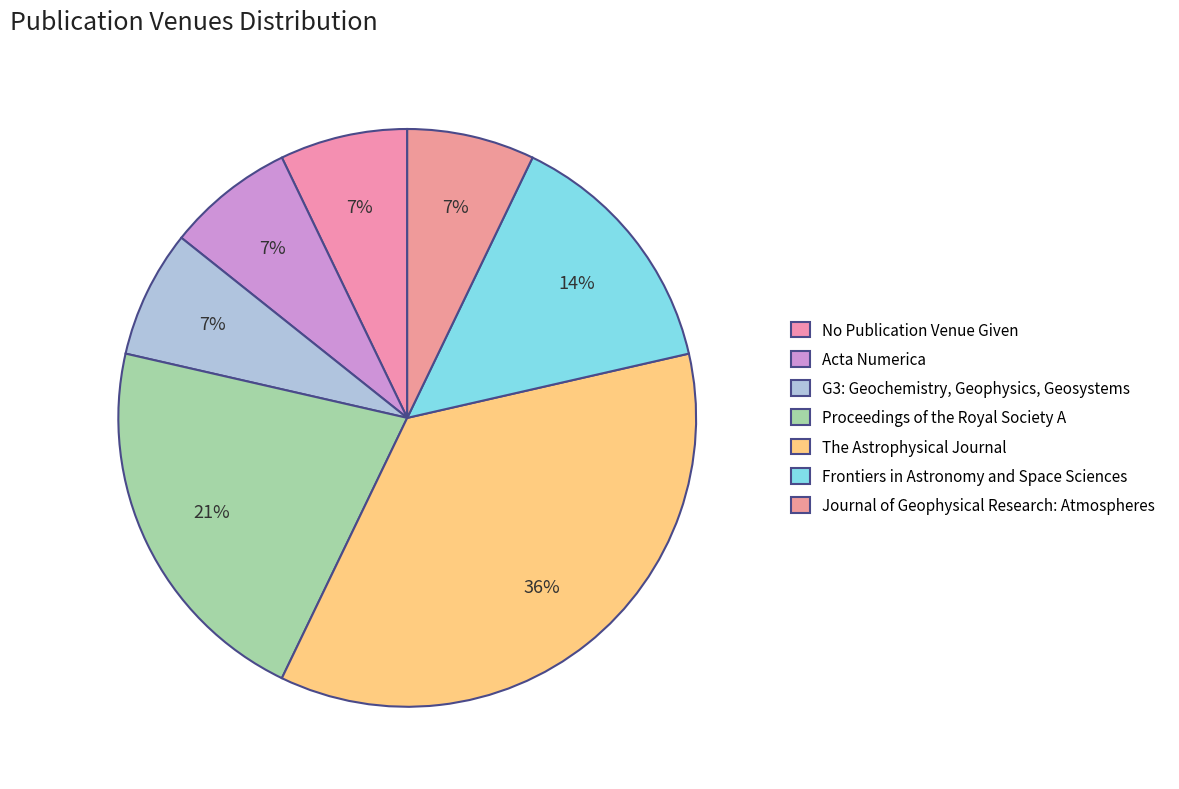

Does Journal of Geophysical Research: Atmospheres account for over 50% of the chart?

No